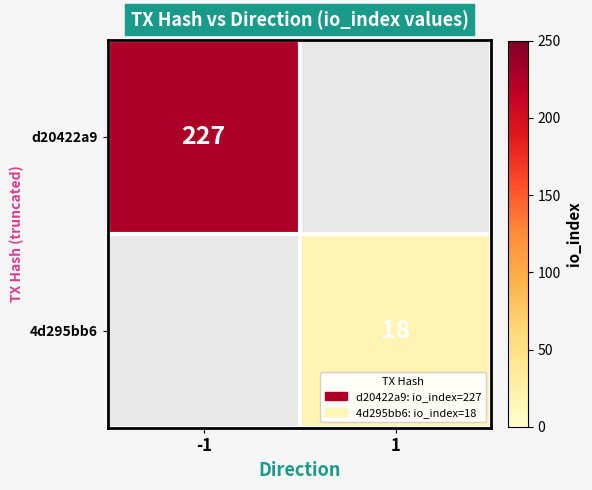

At how many categories does at least one series exceed 197?

1